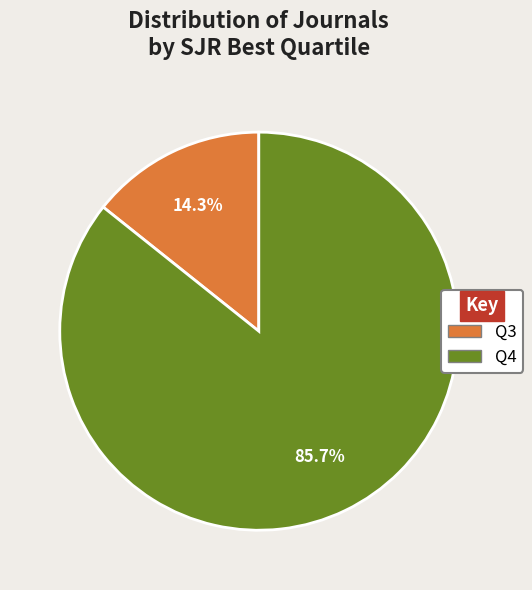

True or false: Q3 accounts for 3% of the total.

False